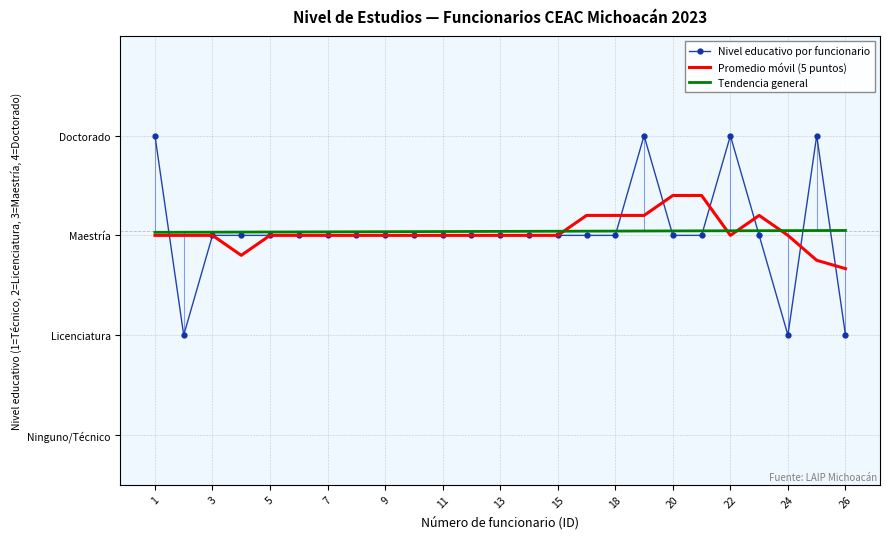

True or false: Tendencia general has more than 1 interior local peaks.

False